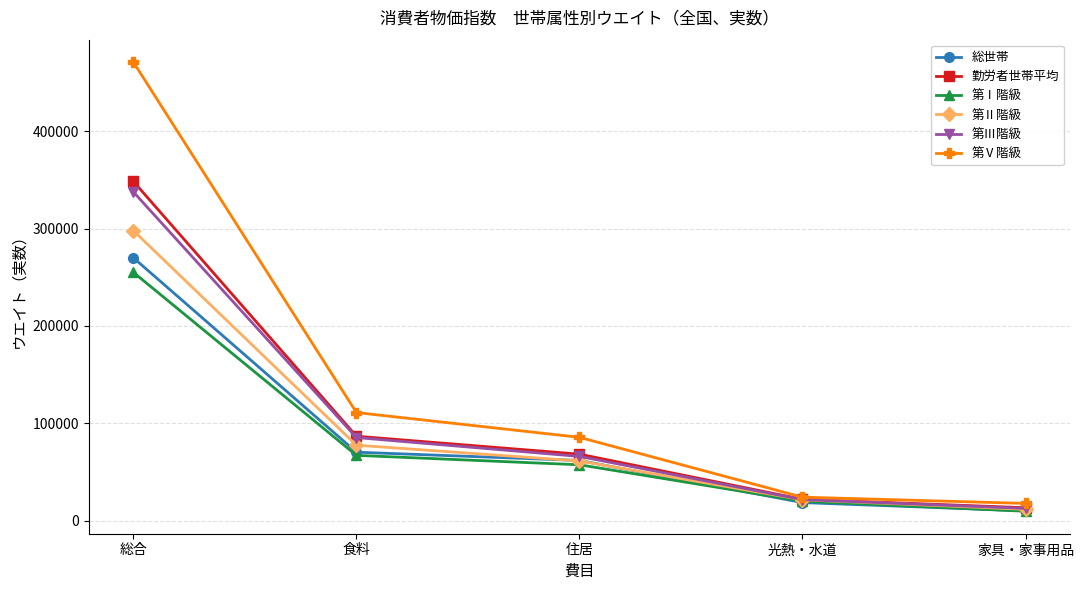

What value does the 第Ⅲ階級 series have at 住居, to the nearest 10?

66030